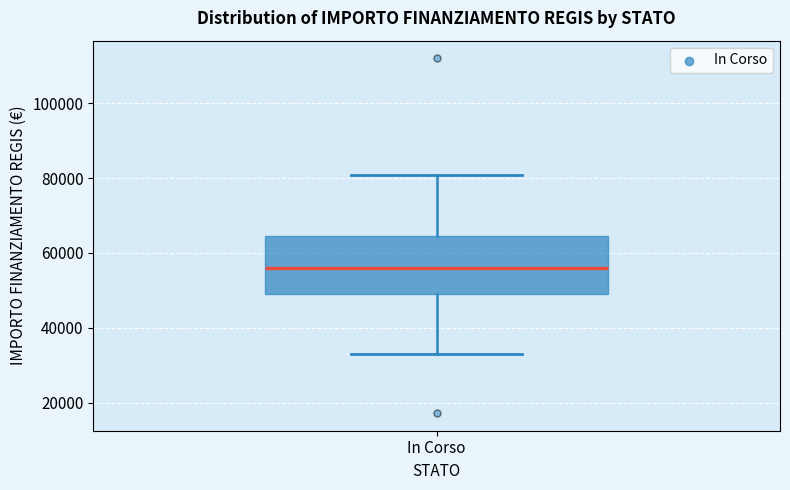

Read this box plot against the y-axis: the position of the median line, the range covered by the box, and the ends of both whiskers. The values are not printed on the chart, so give them approximately, as read against the axis.

median 56000, box 50000 to 64000, whiskers 32000 to 80000